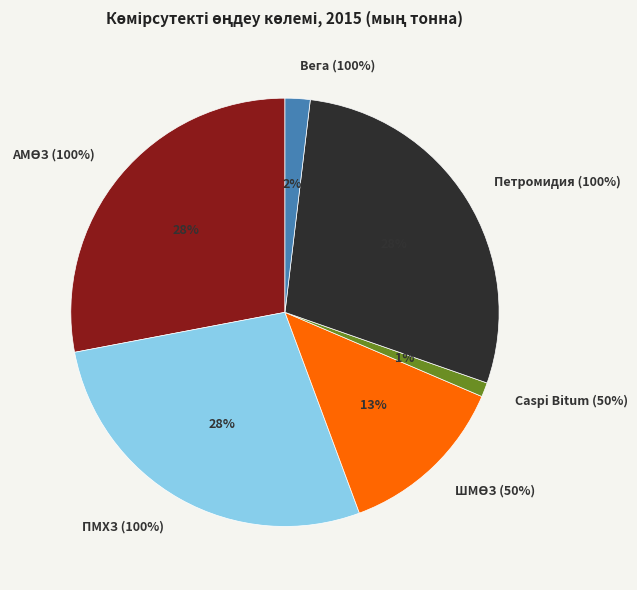

Is it true that ШМӨЗ (50%) is 13% of the pie?

True